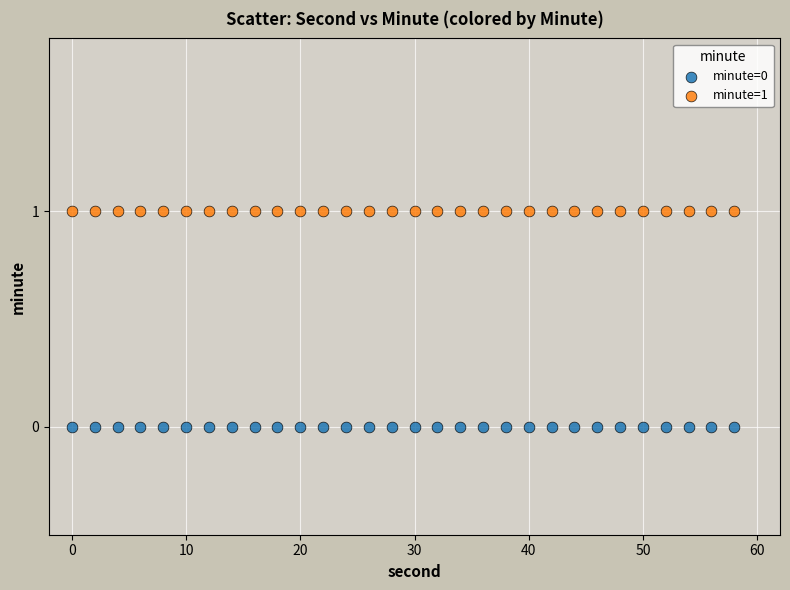

Which series reaches the maximum Y coordinate?

minute=1